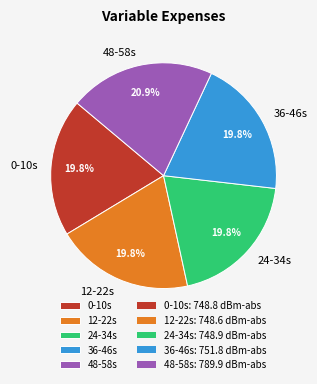

What is the ratio of the value at 36-46s to the value at 0-10s?

1.0